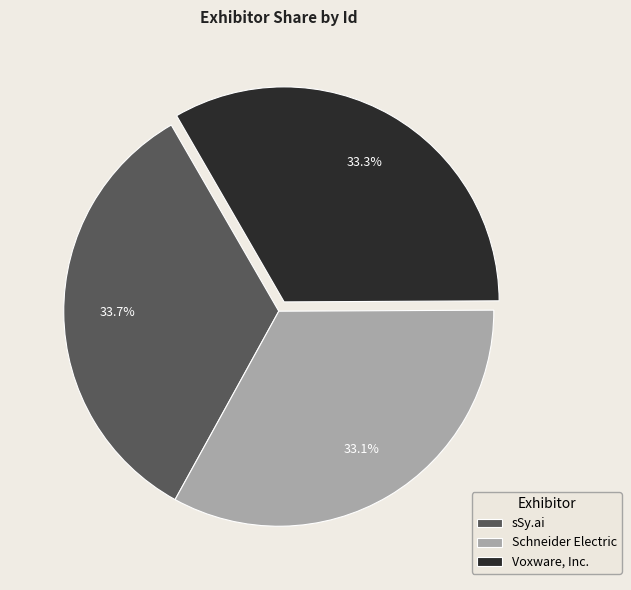

To the nearest percent, what is the difference between the largest and smallest slice percentages?

1%